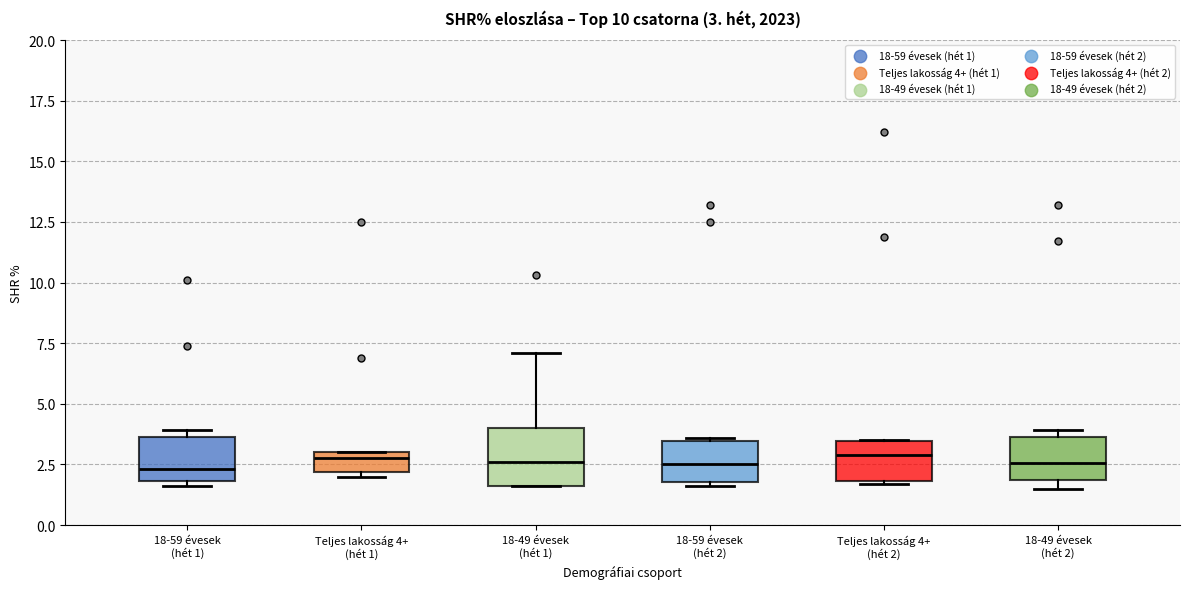

Comparing the boxes themselves (not the whiskers), which one is the tallest?

18-49 évesek (hét 1)